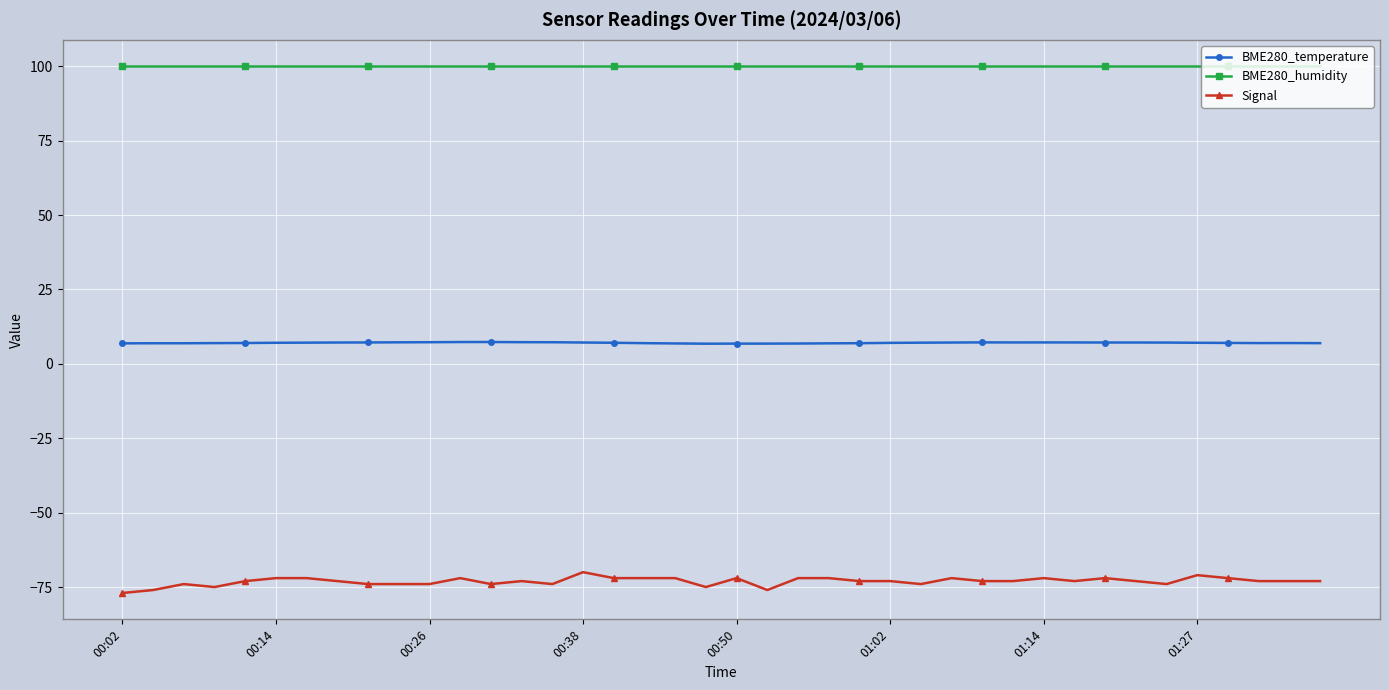

Rank the series by their average value, from lowest to highest.

Signal, BME280_temperature, BME280_humidity